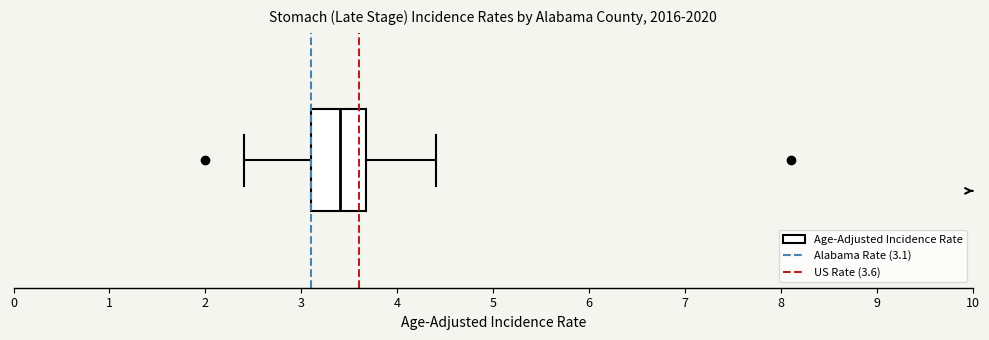

Where is the left edge of the box on the x-axis? The values are not printed on the chart, so give them approximately, as read against the axis.

3.1